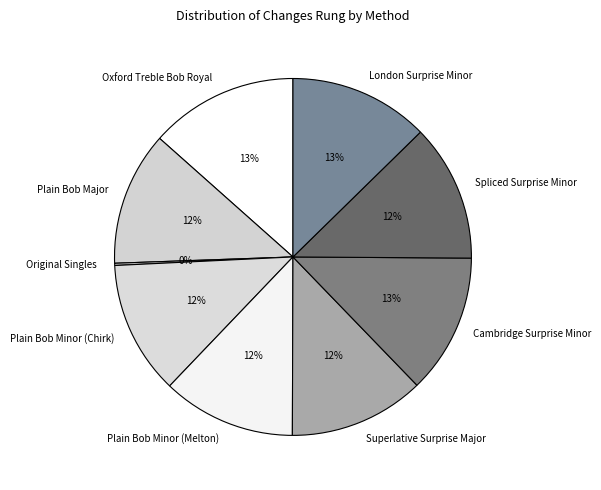

What is the ratio of the value at Oxford Treble Bob Royal to the value at Spliced Surprise Minor?

1.1